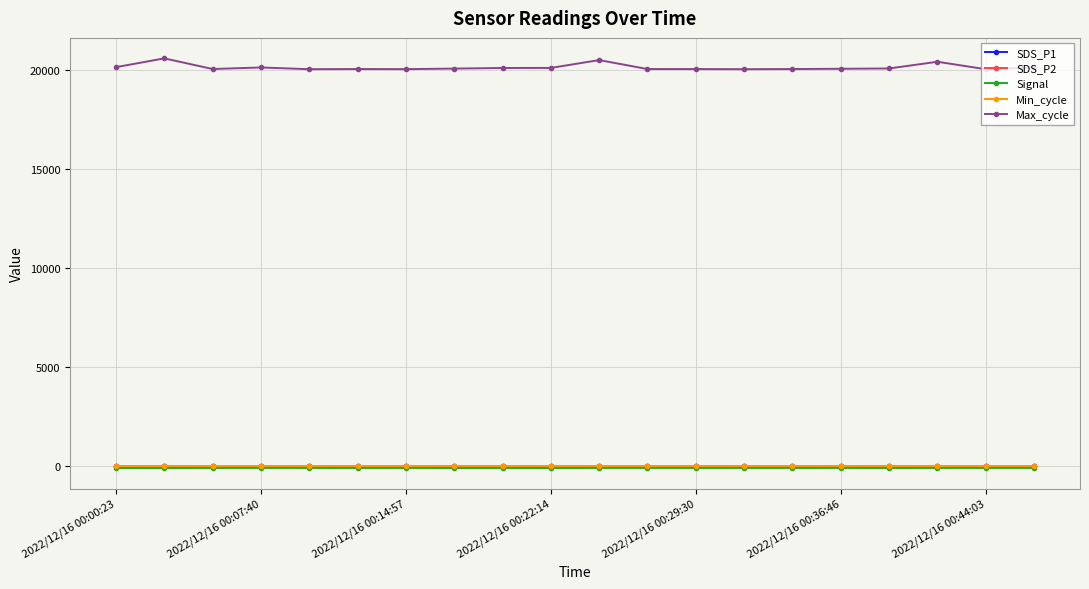

At how many categories does at least one series exceed 13125?

20